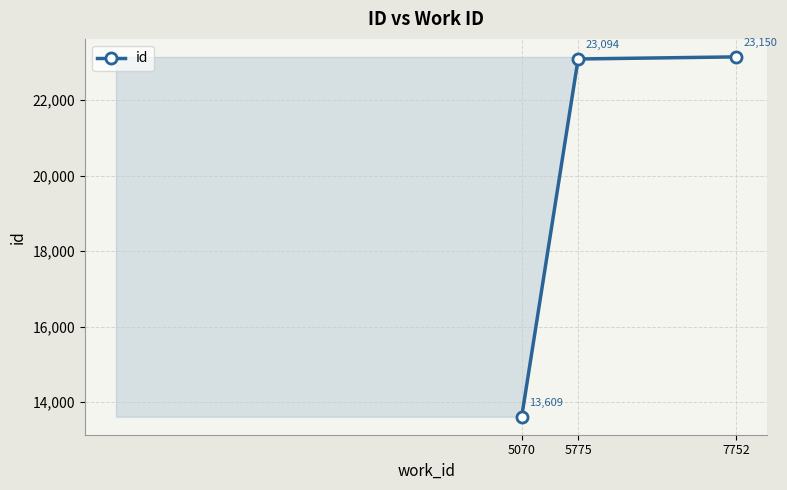

How many data points are above 23094?

1